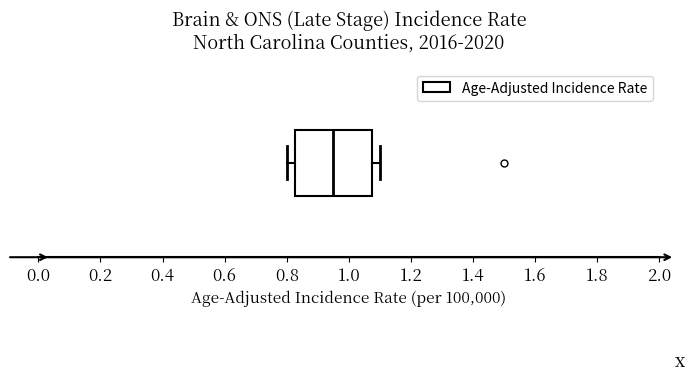

Where is the left edge of the box on the x-axis? The values are not printed on the chart, so give them approximately, as read against the axis.

0.82